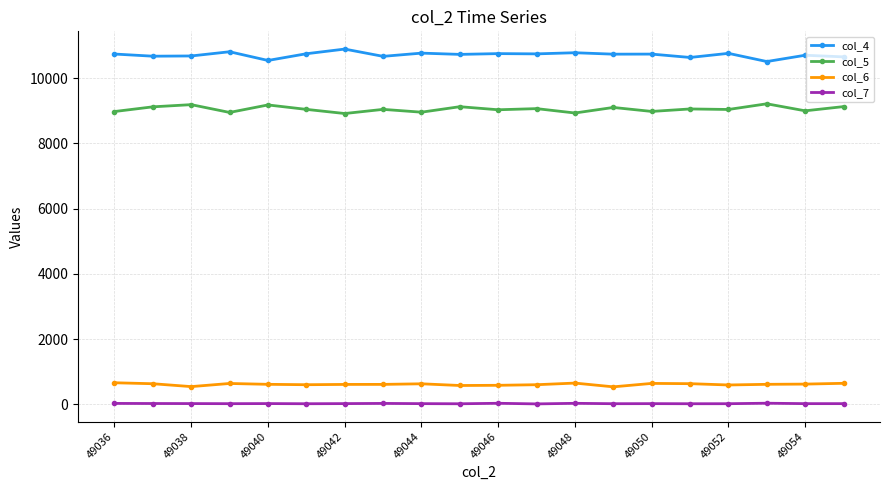

What is the difference between the second highest and second lowest values in the col_6 series?

108